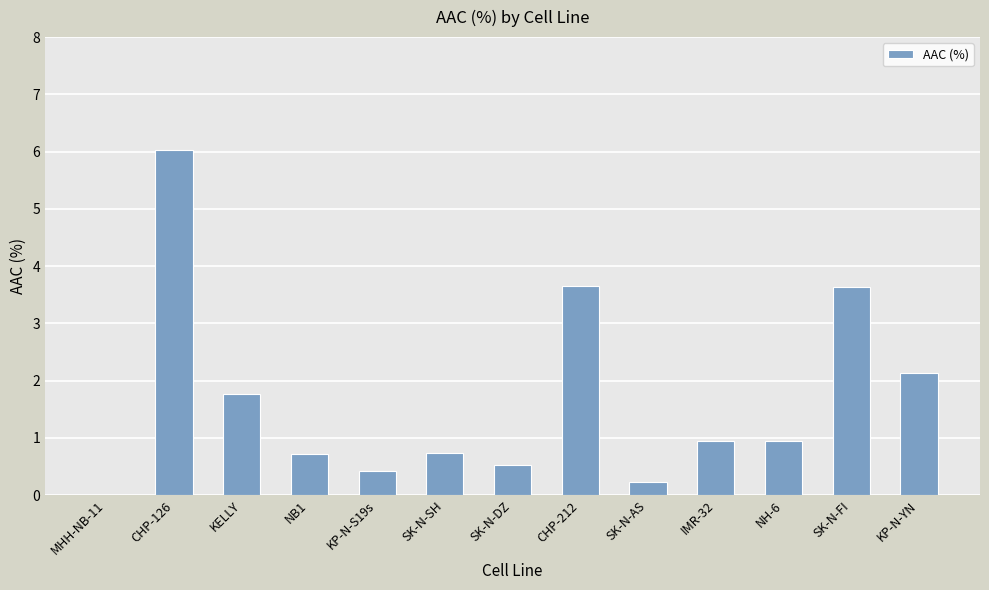

Is it true that the value at NH-6 is 0.4?

False